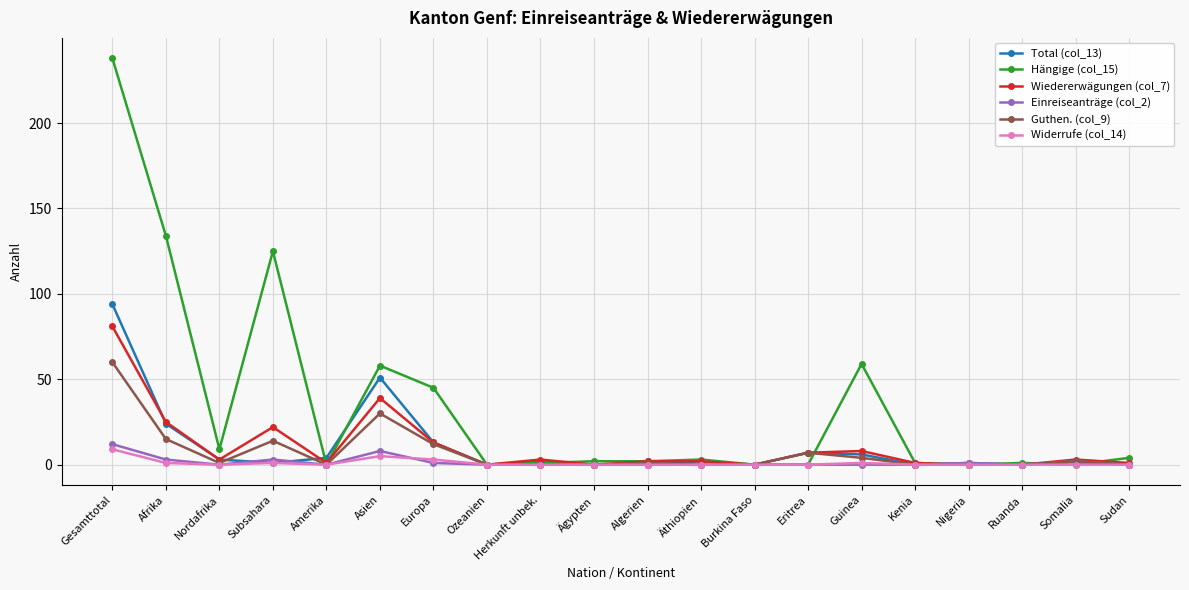

What position from the left is Afrika?

2